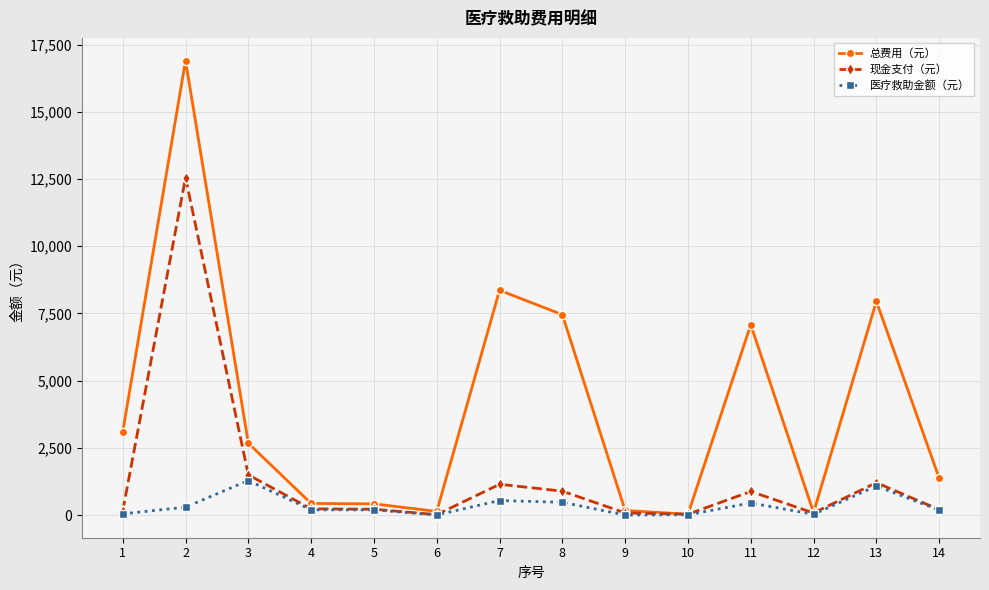

Which series has the largest range (max minus min)?

总费用（元）